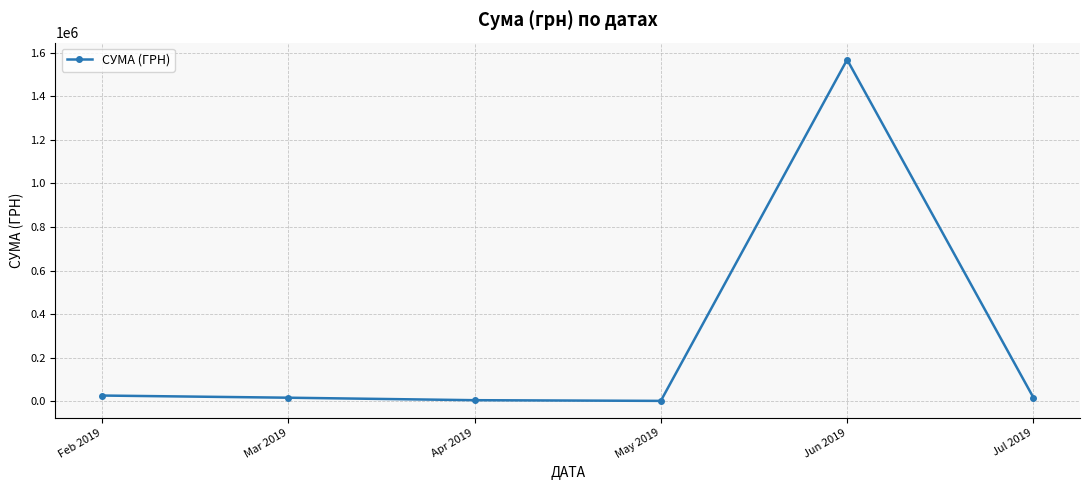

Which label corresponds to the largest value in the chart?

Jun 2019